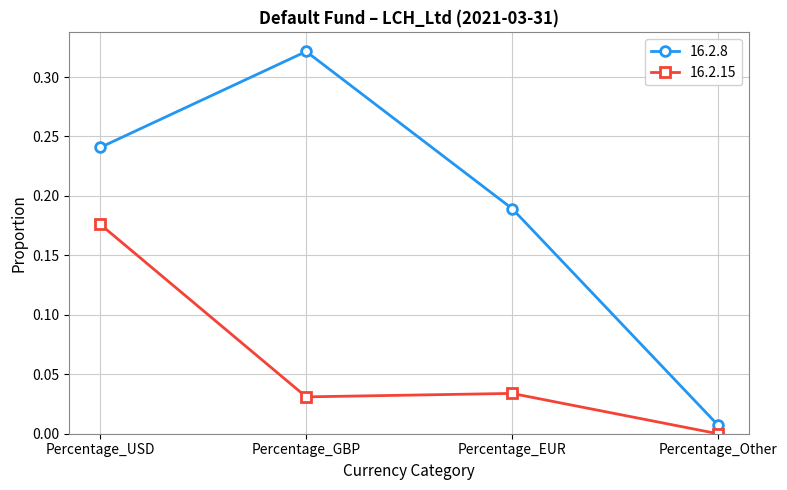

What is the spread (max minus min) of values at Percentage_USD?

0.1